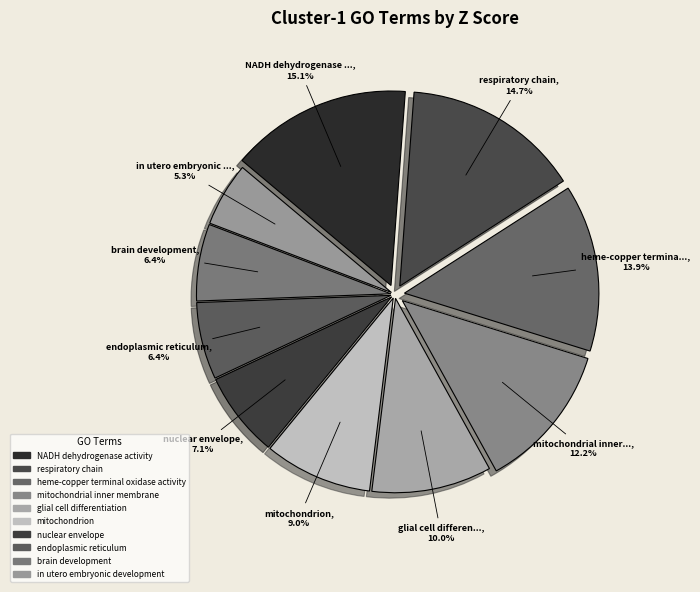

Which slice is the smallest?

in utero embryonic development